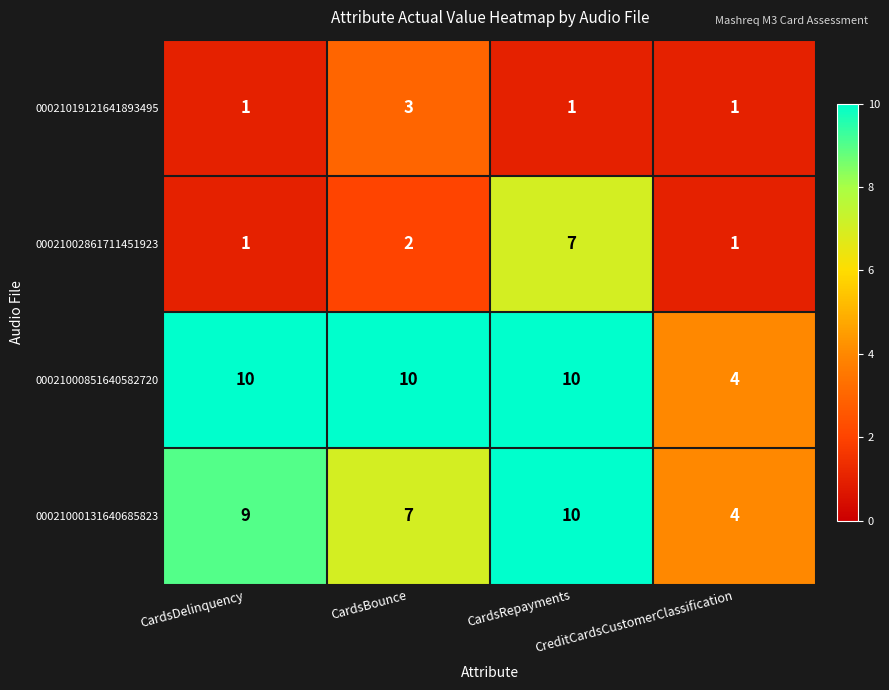

Which series has the largest total across all categories?

00021000851640582720